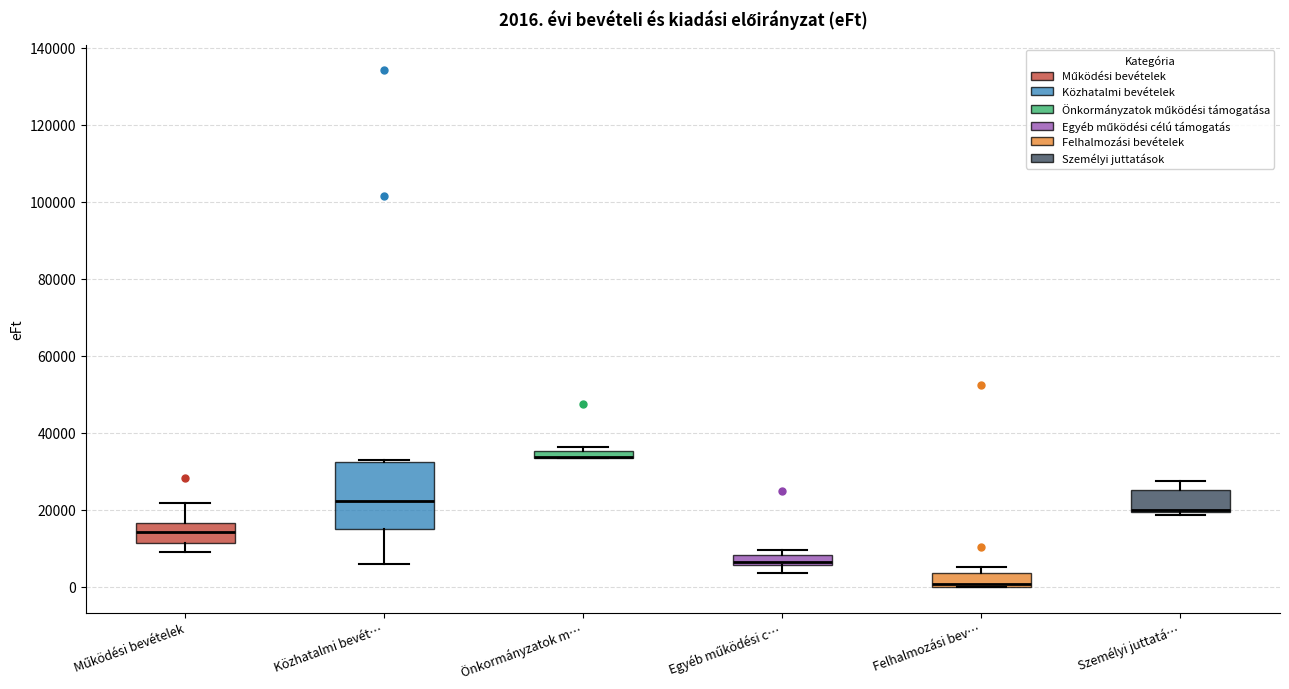

Which box is the tallest, from its lower edge to its upper edge?

Közhatalmi bevét…